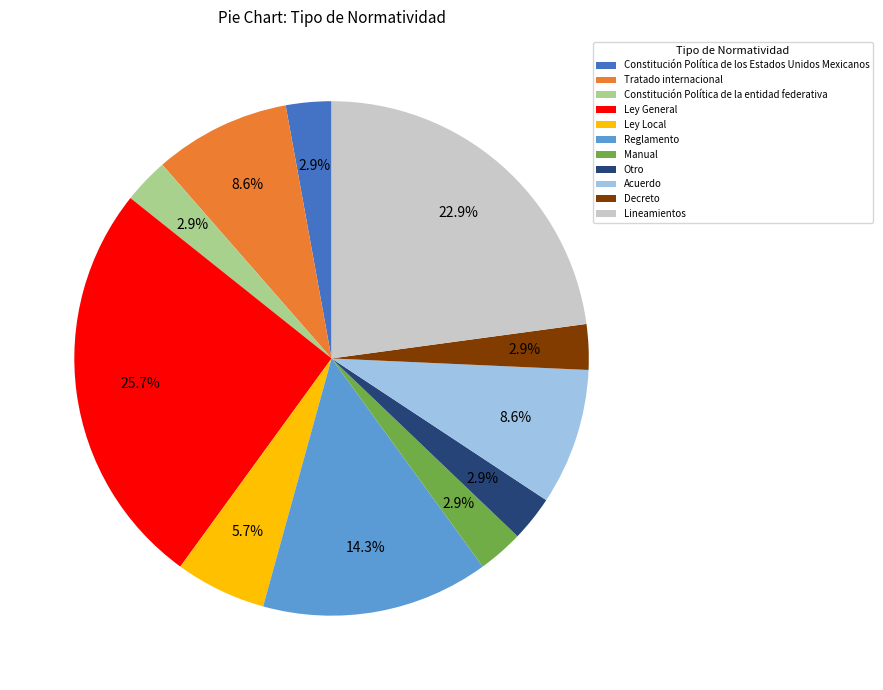

Is there a majority slice in this chart?

No